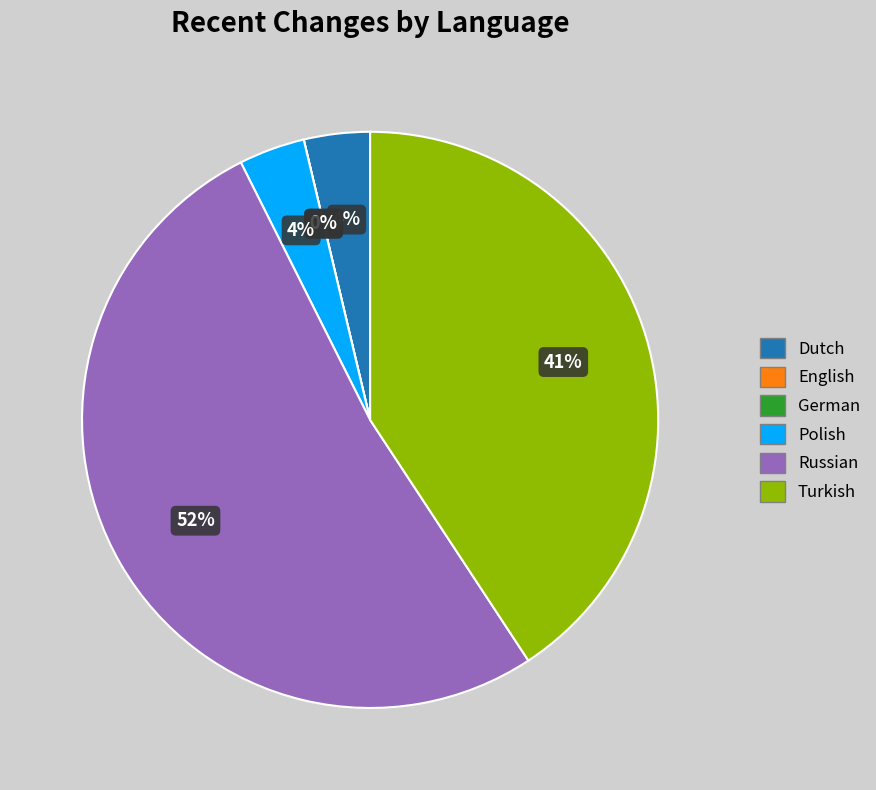

Does any single category account for the majority?

Yes